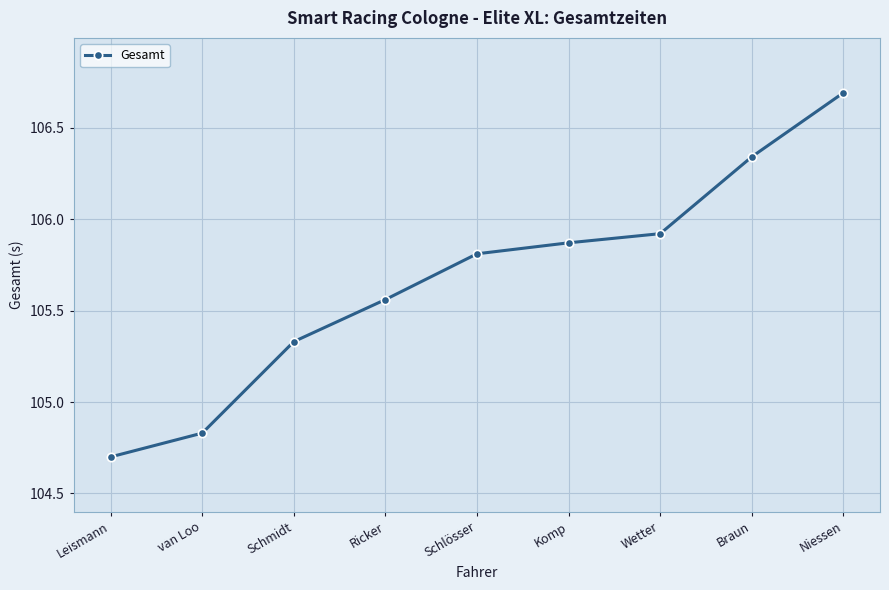

What is the maximum value shown in the chart?

106.7